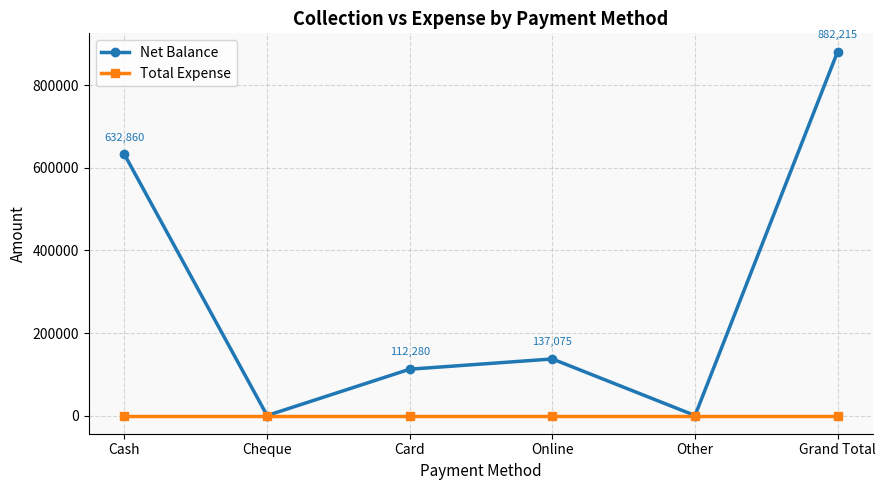

What is the spread (max minus min) of values at Card?

112280